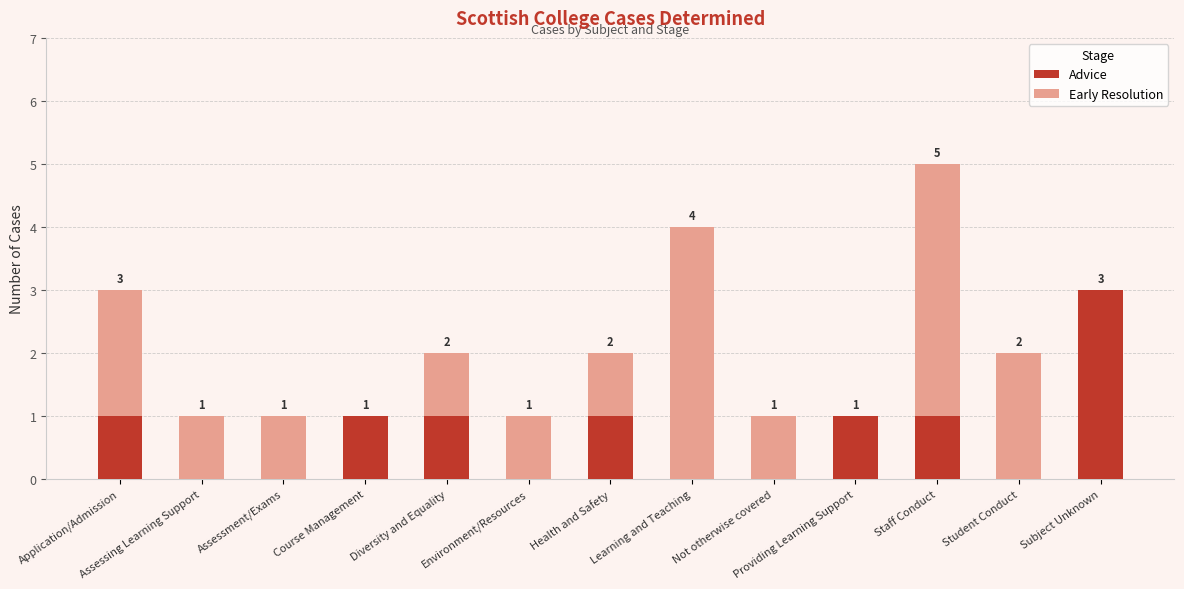

The value of Advice at Not otherwise covered is 0. True or false?

True